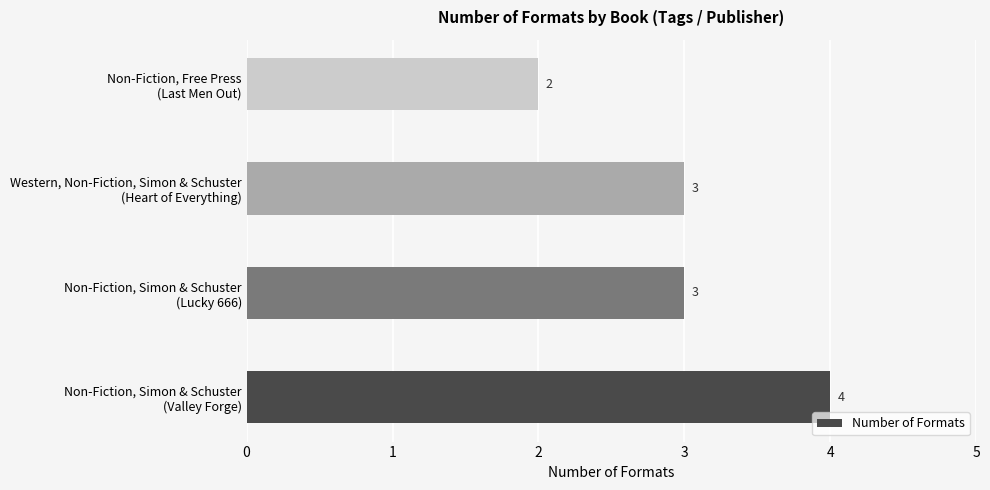

What is the sum of all values?

12